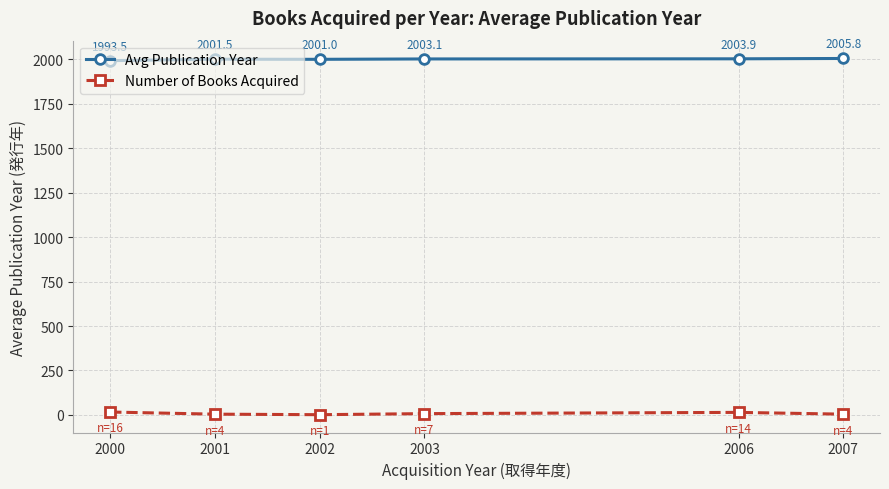

Which series changed the most between 2002 and 2006?

Number of Books Acquired